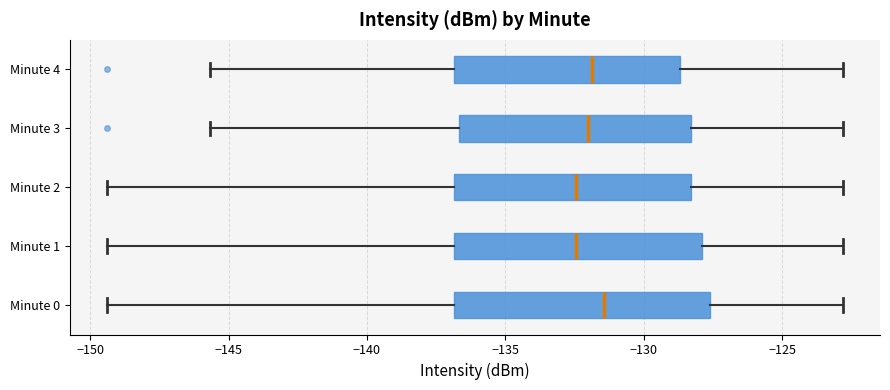

Reading bottom to top, transcribe this box plot: for each box, give where its median line is, the range the box spans, and where its two whiskers end, as read against the x-axis. The values are not printed on the chart, so give them approximately, as read against the axis.

Minute 0: median -131.5, box -137.0 to -127.5, whiskers -149.5 to -123.0
Minute 1: median -132.5, box -137.0 to -128.0, whiskers -149.5 to -123.0
Minute 2: median -132.5, box -137.0 to -128.5, whiskers -149.5 to -123.0
Minute 3: median -132.0, box -136.5 to -128.5, whiskers -145.5 to -123.0
Minute 4: median -132.0, box -137.0 to -128.5, whiskers -145.5 to -123.0